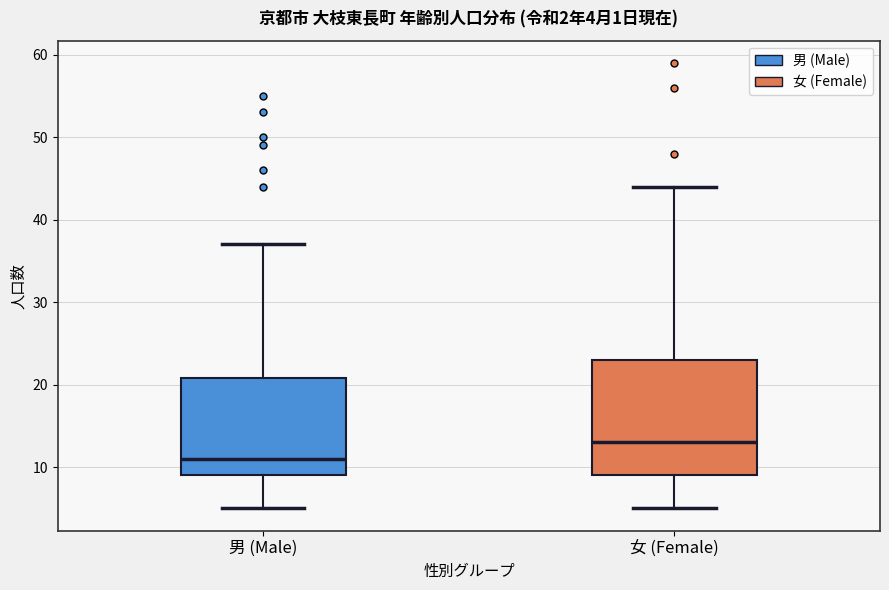

Which box's median line is the highest?

女 (Female)